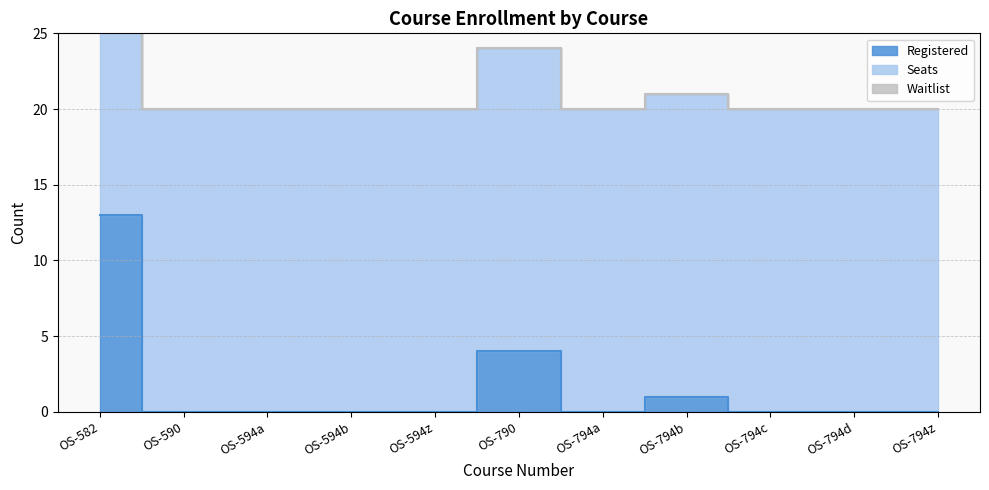

List the series in order of their peak value, highest first.

Seats, Registered, Waitlist